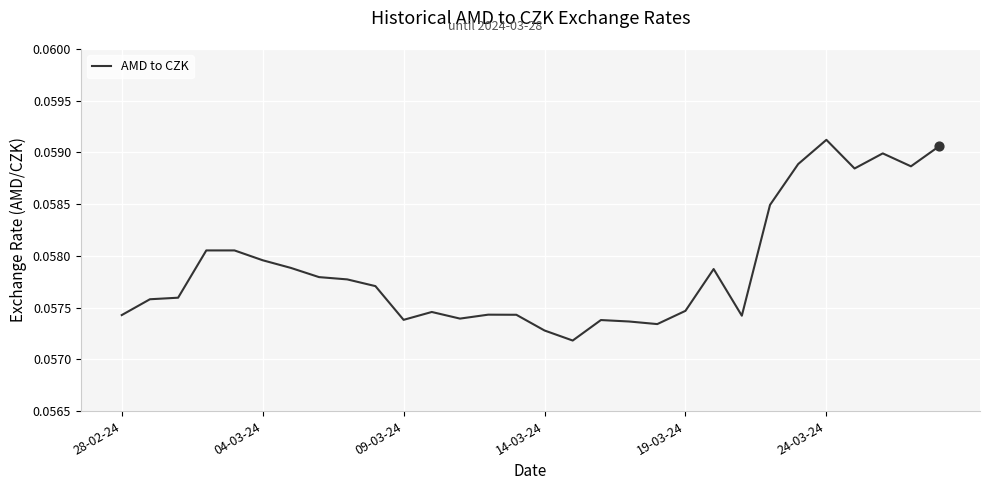

Does the chart have visible grid lines?

Yes